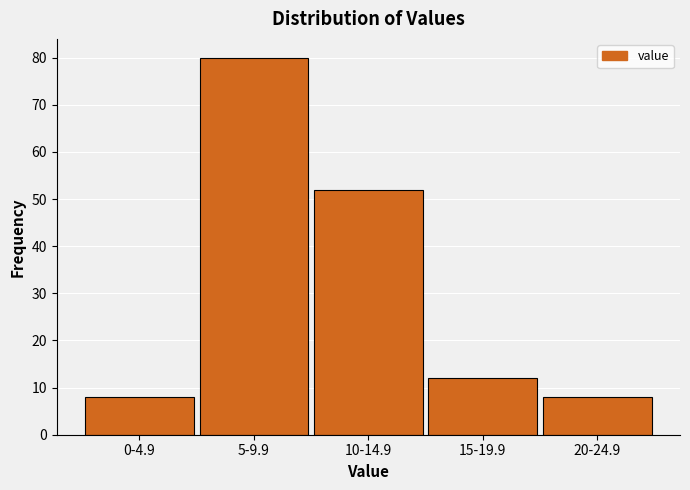

Reading left to right, transcribe all the data shown in this chart.

0-4.9=8	5-9.9=80	10-14.9=52	15-19.9=12	20-24.9=8